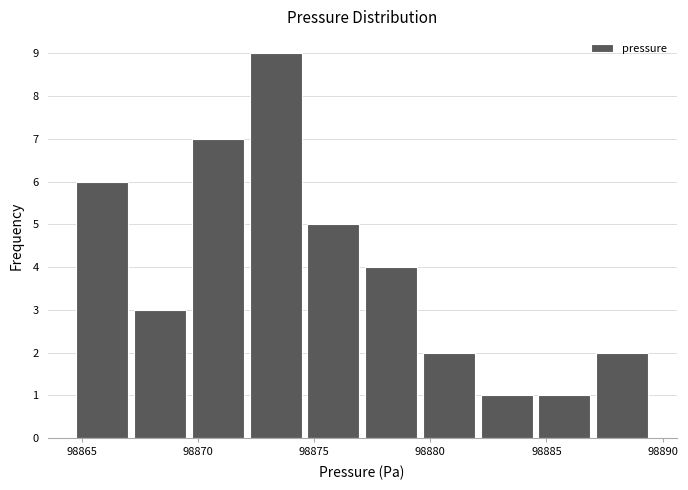

Reading left to right, transcribe this chart: for each bar, give the range it covers on the x-axis and its height. Neither the bar edges nor the heights are printed on the chart, so give them approximately, as read against the axes.

98864.5 to 98867.0: 6
98867.0 to 98869.5: 3
98869.5 to 98872.0: 7
98872.0 to 98874.5: 9
98874.5 to 98877.0: 5
98877.0 to 98879.5: 4
98879.5 to 98882.0: 2
98882.0 to 98884.5: 1
98884.5 to 98887.0: 1
98887.0 to 98889.5: 2